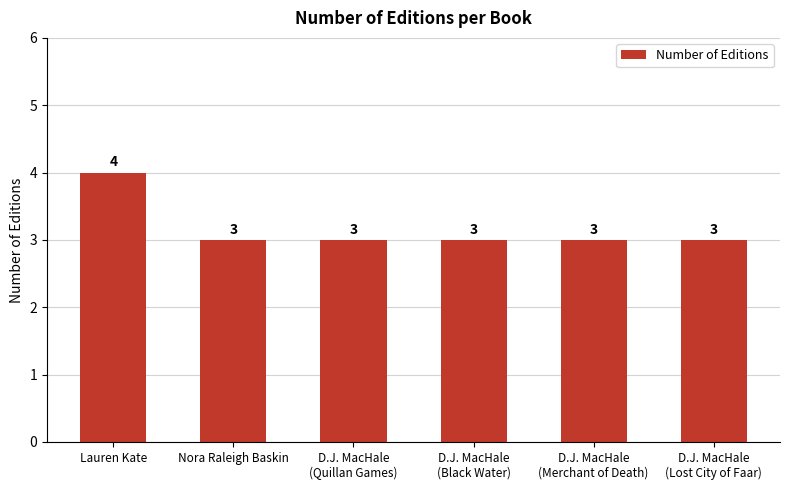

What position from the left is D.J. MacHale
(Lost City of Faar)?

6